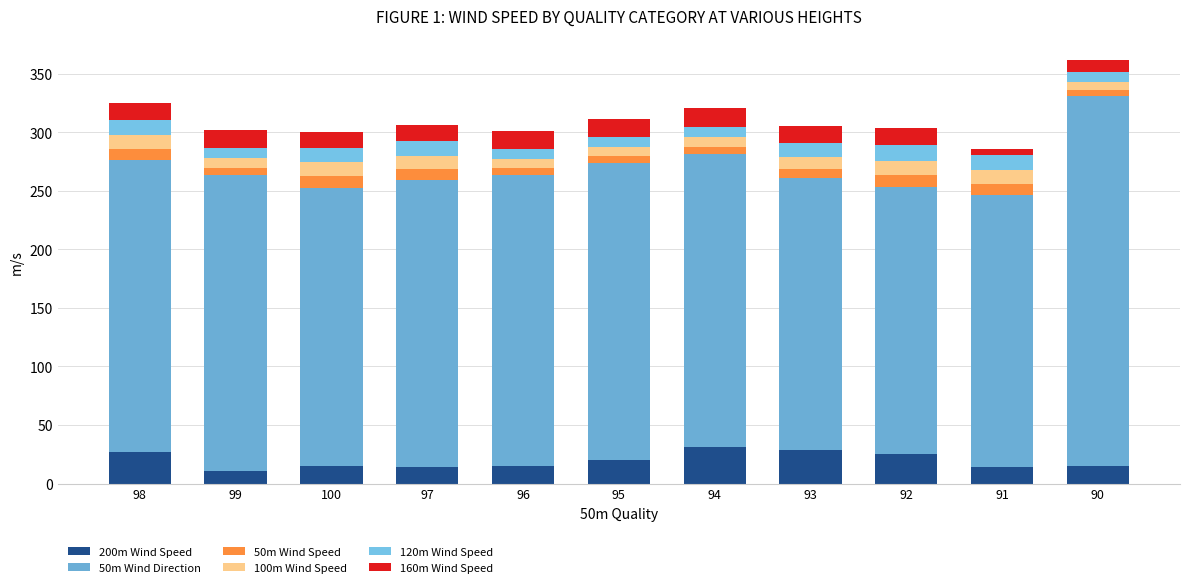

Which has a higher value, 90 or 92?

92